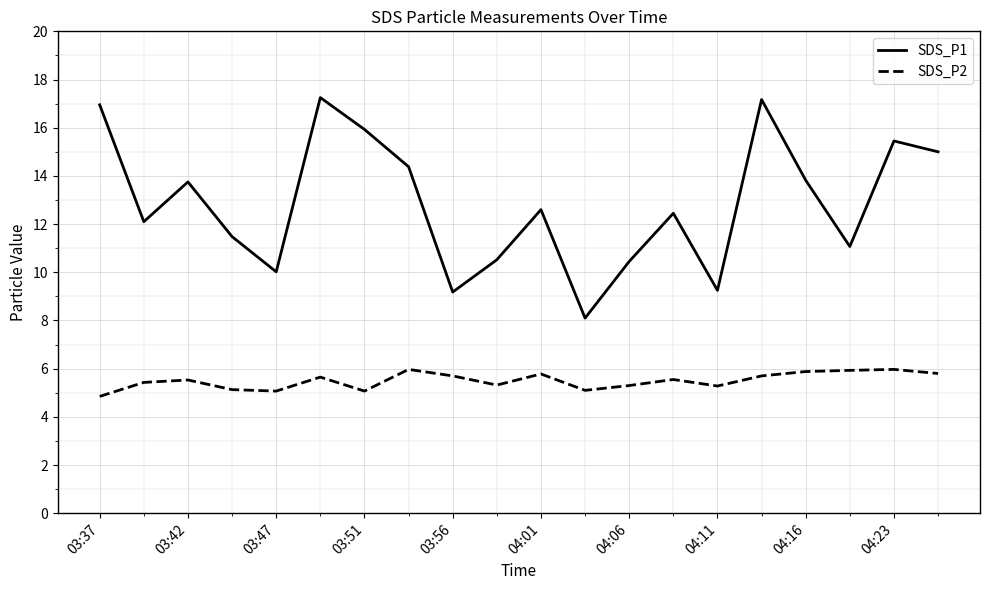

True or false: SDS_P2 and SDS_P1 cross at least once.

False